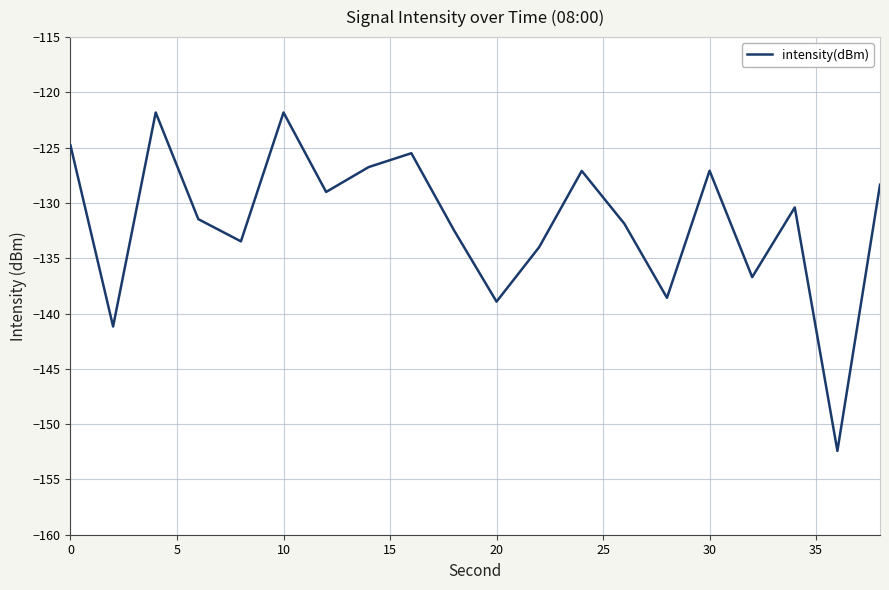

Reading left to right, transcribe all the data shown in this chart.

-124.8	-141.2	-121.8	-131.5	-133.5	-121.8	-129.0	-126.8	-125.5	-132.5	-138.9	-134.0	-127.1	-131.9	-138.6	-127.1	-136.7	-130.4	-152.4	-128.4